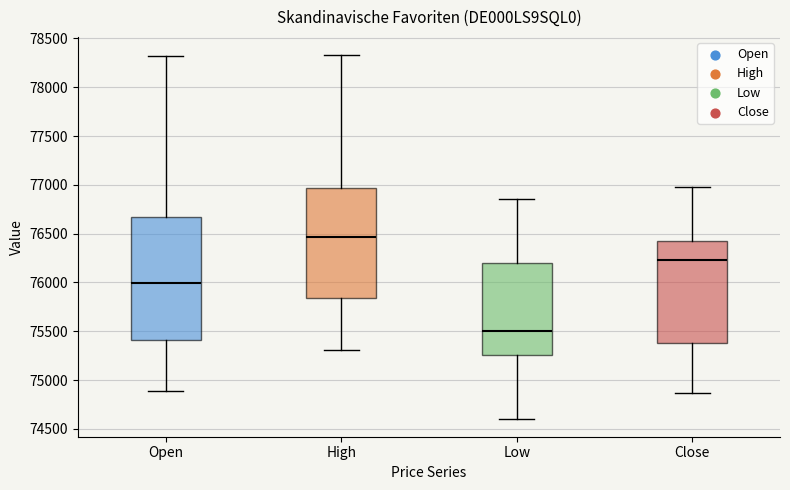

Reading left to right, transcribe this box plot: for each box, give where its median line is, the range the box spans, and where its two whiskers end, as read against the y-axis. The values are not printed on the chart, so give them approximately, as read against the axis.

Open: median 76000, box 75400 to 76700, whiskers 74900 to 78300
High: median 76450, box 75850 to 76950, whiskers 75300 to 78350
Low: median 75500, box 75250 to 76200, whiskers 74600 to 76850
Close: median 76250, box 75400 to 76450, whiskers 74850 to 77000